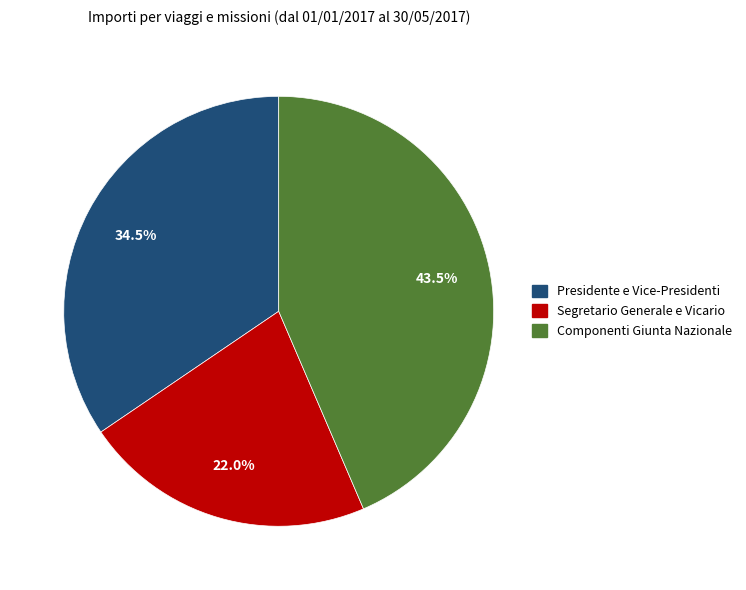

Between Componenti Giunta Nazionale and Segretario Generale e Vicario, which is larger?

Componenti Giunta Nazionale